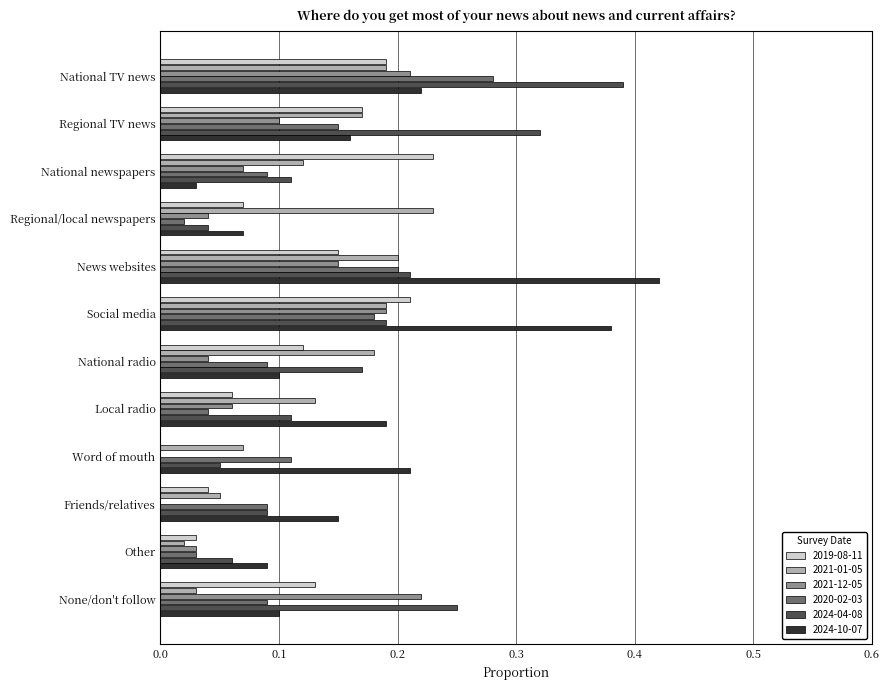

Is it true that 2021-01-05 equals 0.3 at National radio?

False